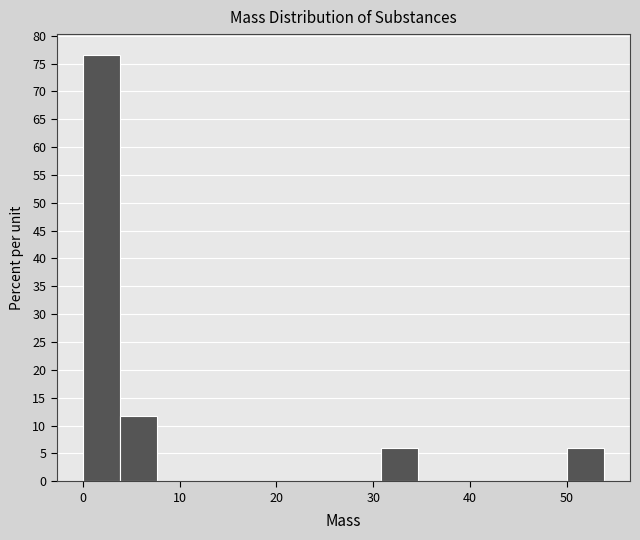

Read against the x-axis, roughly where is the centre of the tallest bar?

2